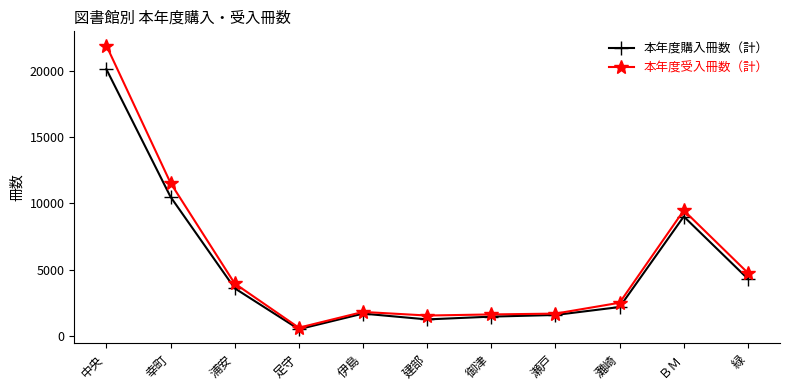

At which label does 本年度受入冊数（計） first exceed 2488?

中央